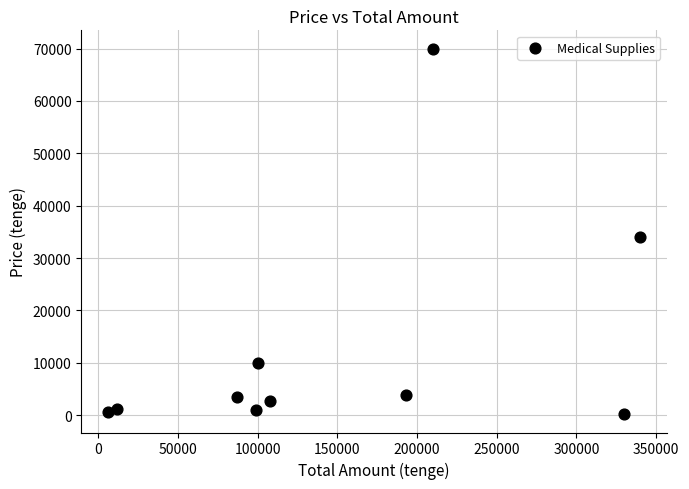

What Y value in the scatter plot is closest to 35082?

34000